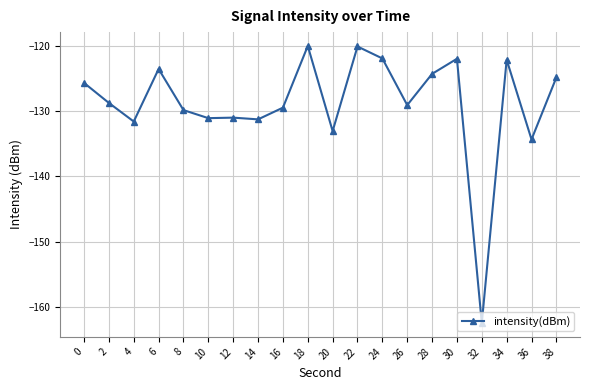

What is the maximum value shown in the chart?

-120.0